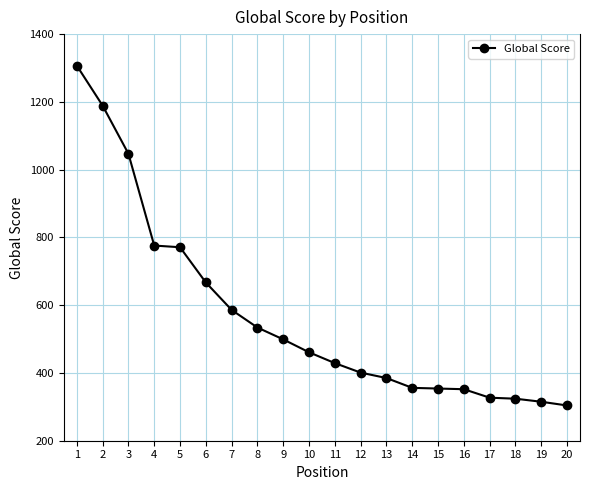

The chart shows a value of 299 at 7. True or false?

False